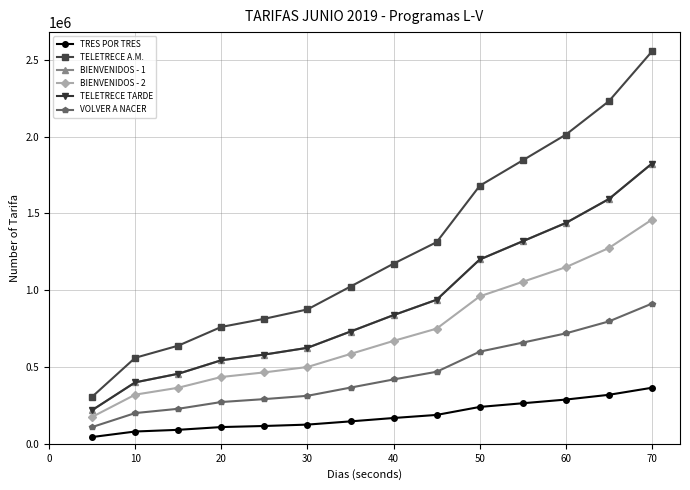

What is the highest value of the BIENVENIDOS - 1 series?

1825000